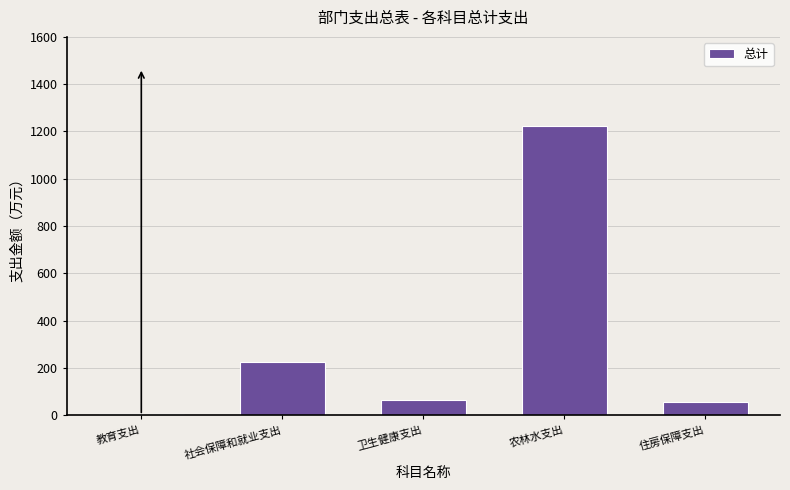

Reading left to right, transcribe all the data shown in this chart.

6.9	224.7	63.2	1224.2	55.2